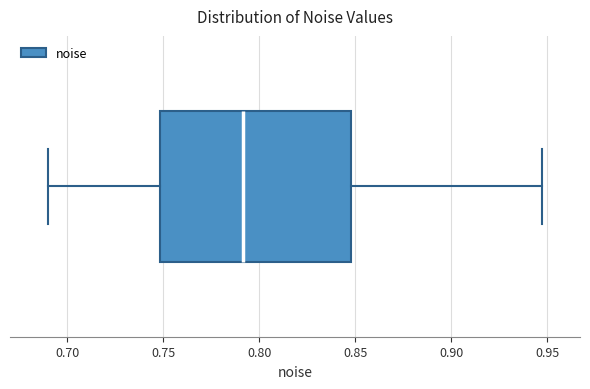

Where does the right whisker of the box end on the x-axis? The values are not printed on the chart, so give them approximately, as read against the axis.

0.945